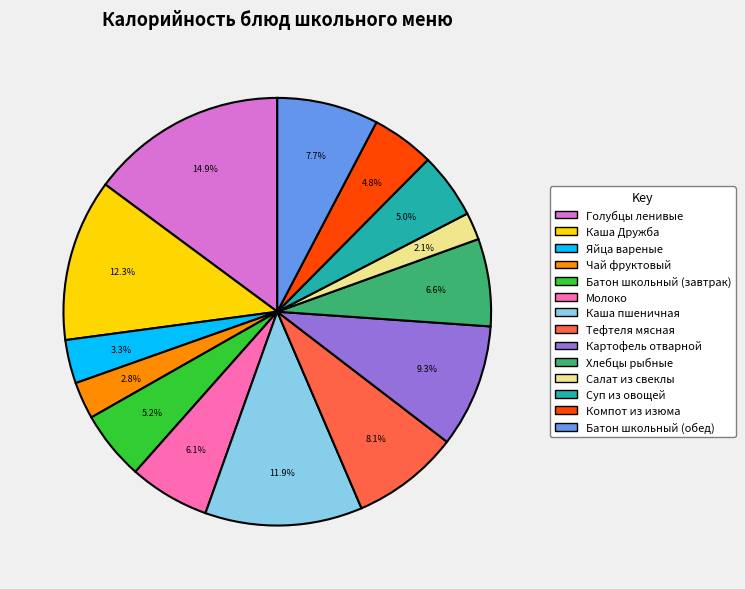

Is there any slice that represents more than half of the pie?

No